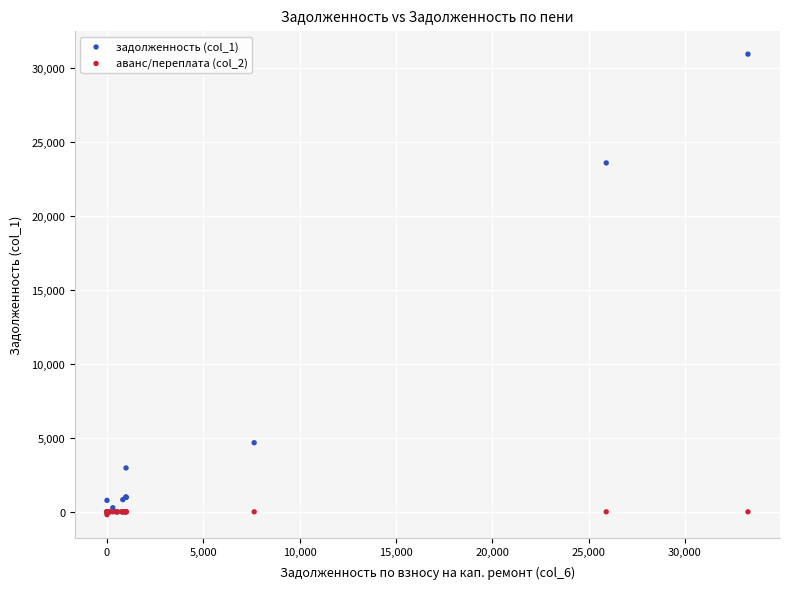

Across all series, what Y value is closest to 15383?

23599.0